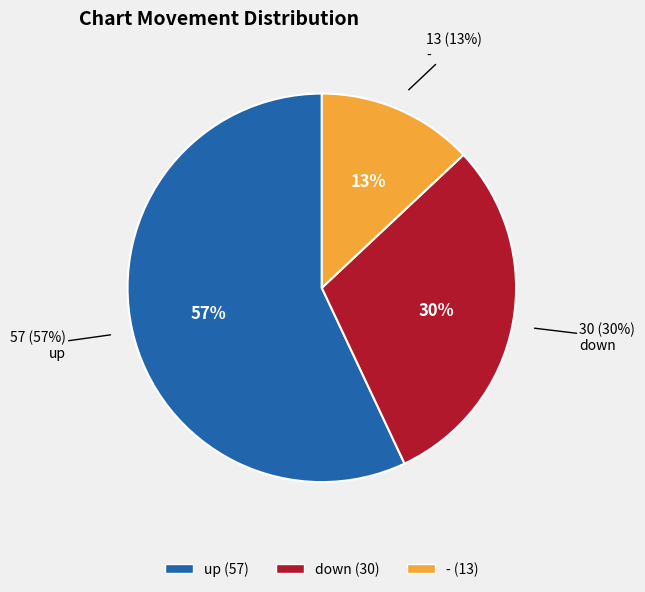

Between - and up, which is larger?

up